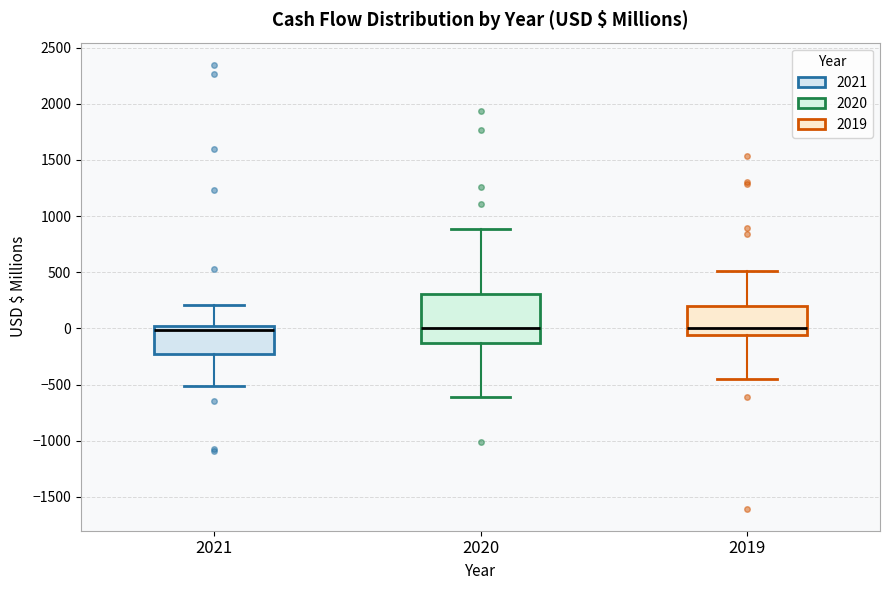

Where does the median line of the box at x = 2019 sit on the y-axis? The values are not printed on the chart, so give them approximately, as read against the axis.

0